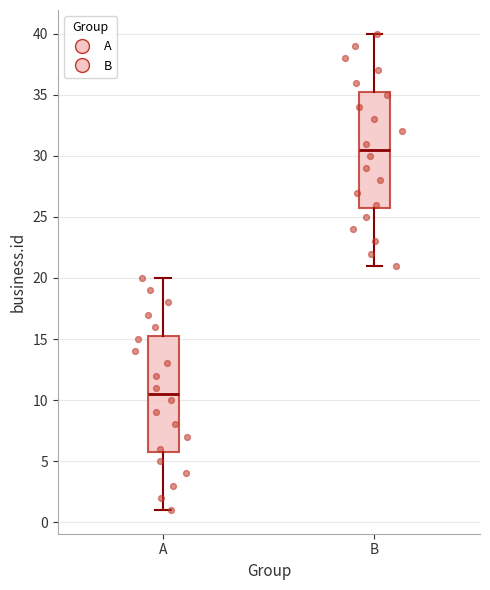

Reading left to right, transcribe this box plot: for each box, give where its median line is, the range the box spans, and where its two whiskers end, as read against the y-axis. The values are not printed on the chart, so give them approximately, as read against the axis.

A: median 10.5, box 6.0 to 15.5, whiskers 1.0 to 20.0
B: median 30.5, box 26.0 to 35.5, whiskers 21.0 to 40.0